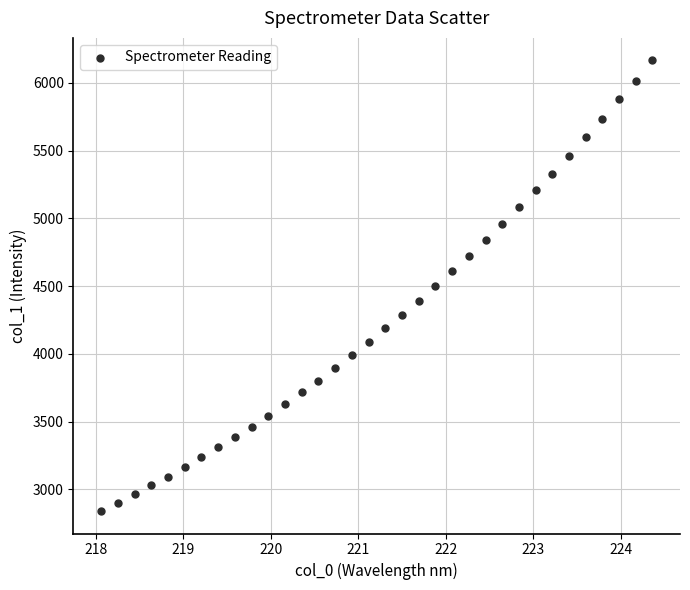

What is the range of X values (max minus min)?

6.3